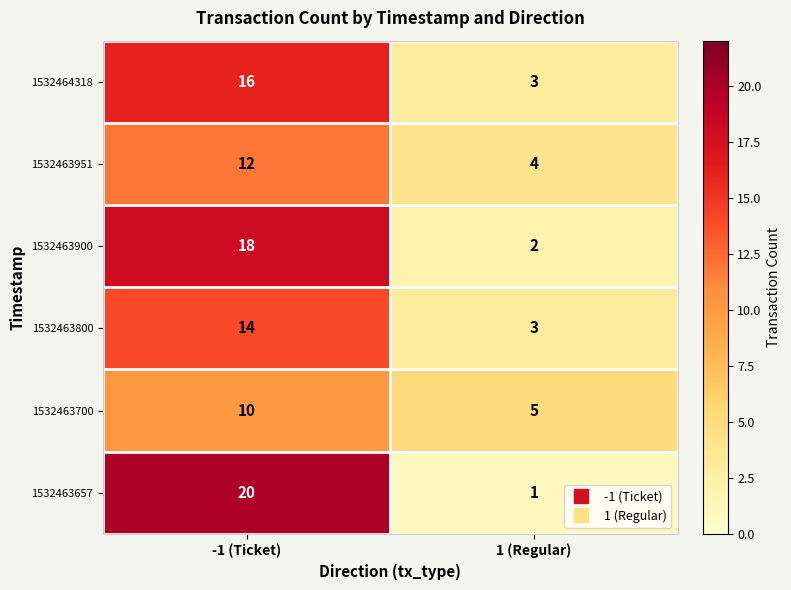

Read the 1532463951 value at -1 (Ticket).

12